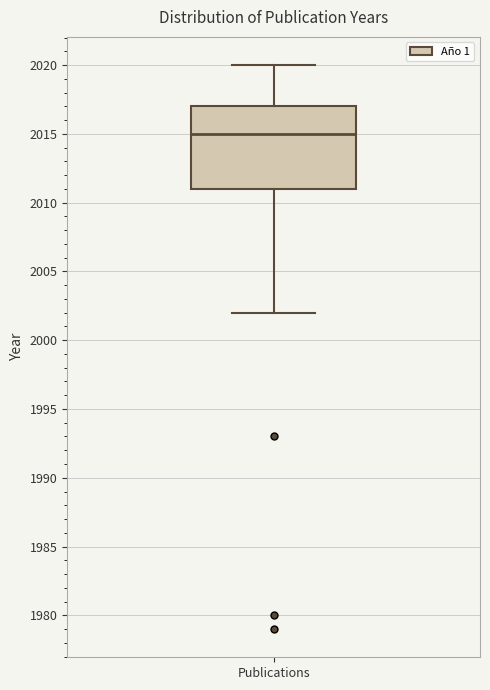

Read this box plot against the y-axis: the position of the median line, the range covered by the box, and the ends of both whiskers. The values are not printed on the chart, so give them approximately, as read against the axis.

median 2015, box 2011 to 2017, whiskers 2002 to 2020